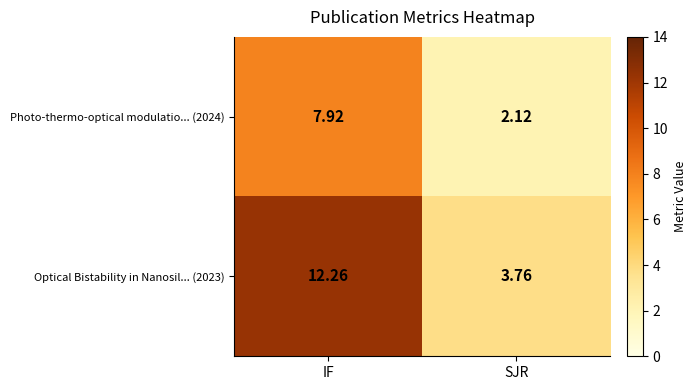

At which label is Photo-thermo-optical modulatio... (2024) closest to 5?

SJR